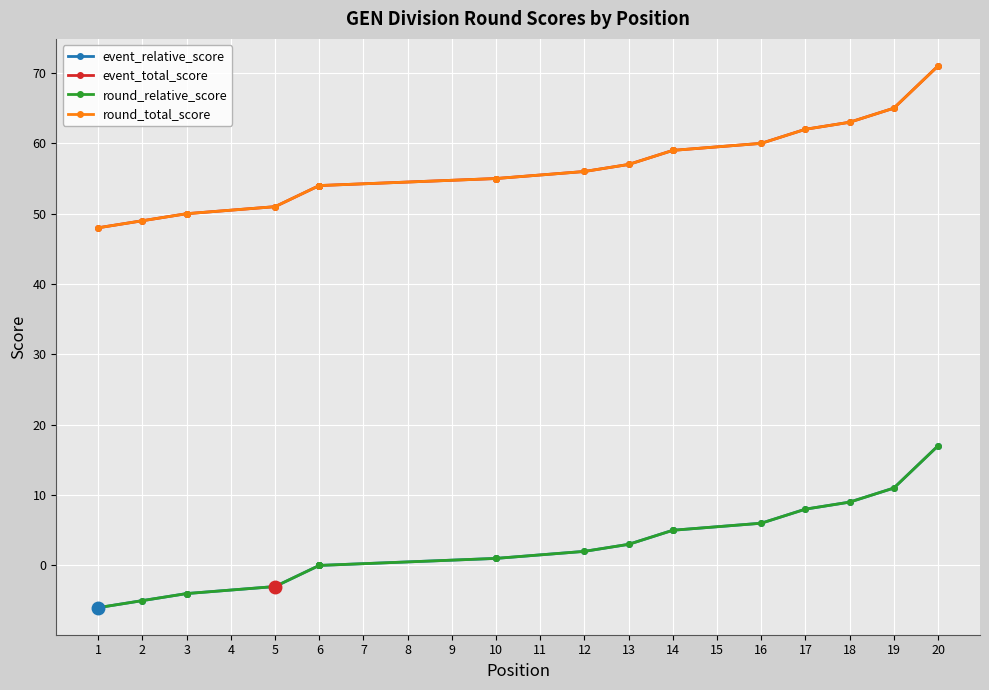

Which series has the largest total across all categories?

event_total_score